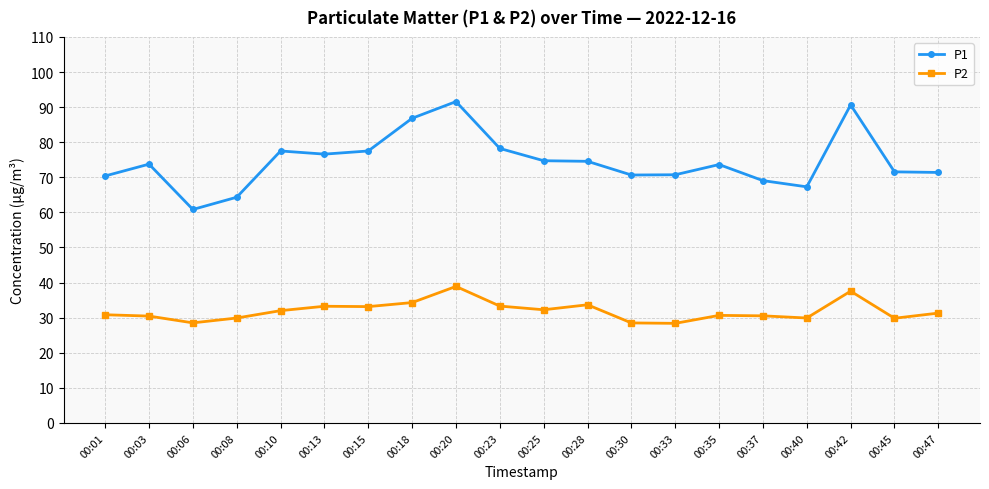

Does the chart have visible grid lines?

Yes